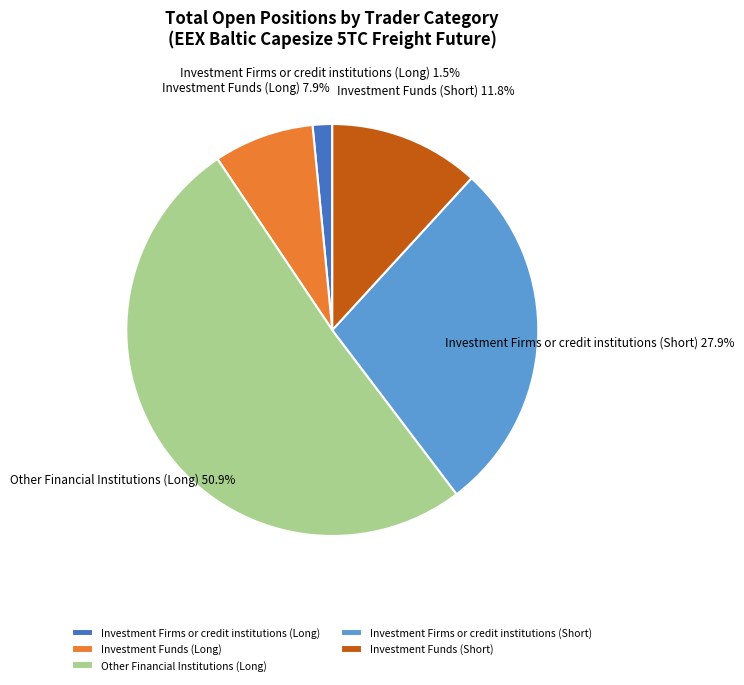

What is the largest slice in the pie chart?

Other Financial Institutions (Long)